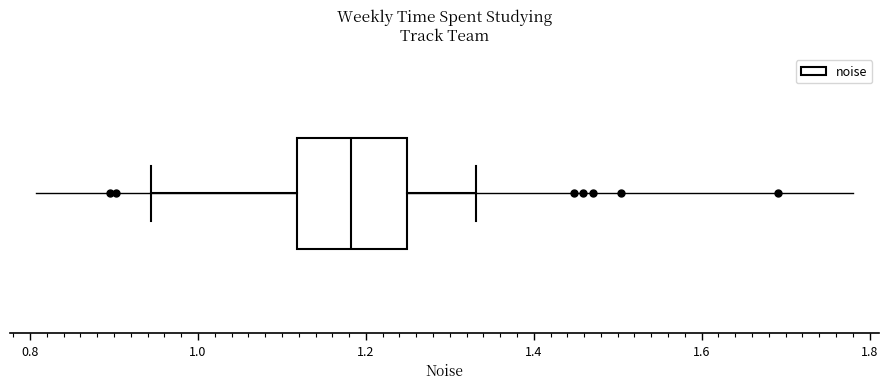

Read this box plot against the x-axis: the position of the median line, the range covered by the box, and the ends of both whiskers. The values are not printed on the chart, so give them approximately, as read against the axis.

median 1.18, box 1.12 to 1.24, whiskers 0.94 to 1.34